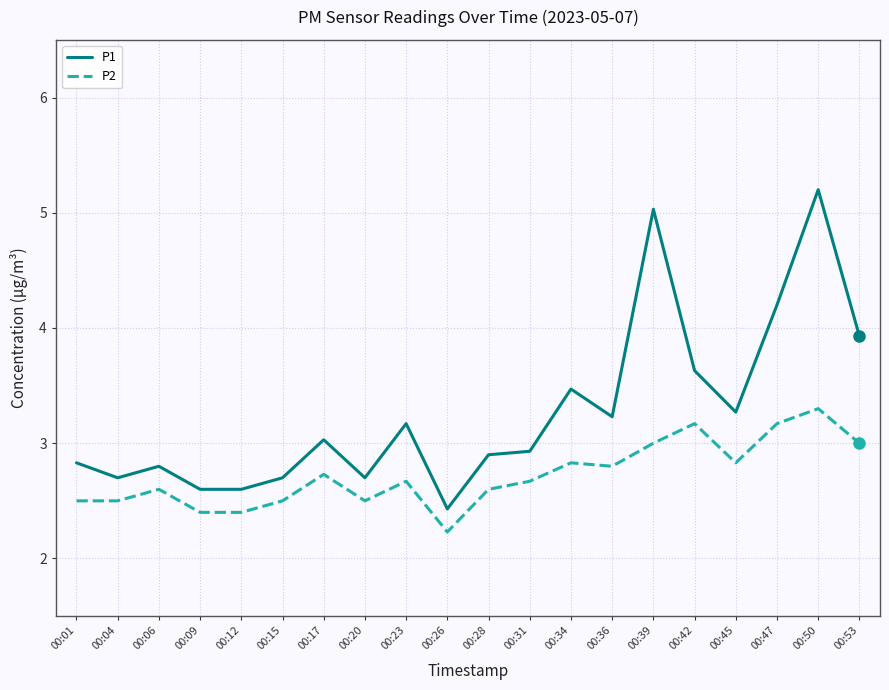

Which category has the highest value across all series?

00:50